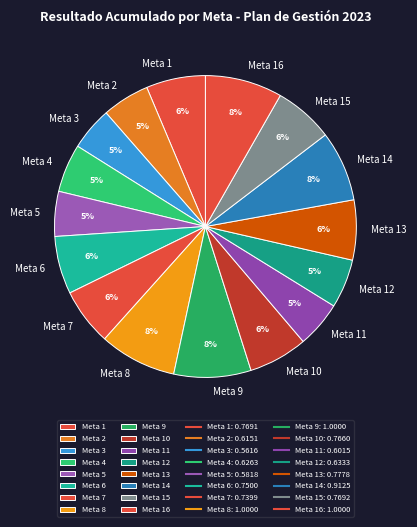

True or false: Meta 14 accounts for 1% of the total.

False